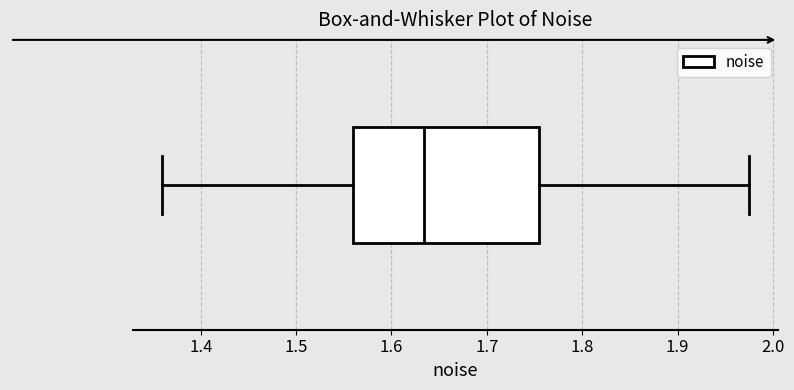

Transcribe this box plot: give where the median line is, the range the box spans, and where the two whiskers end, as read against the x-axis. The values are not printed on the chart, so give them approximately, as read against the axis.

median 1.63, box 1.56 to 1.76, whiskers 1.36 to 1.97